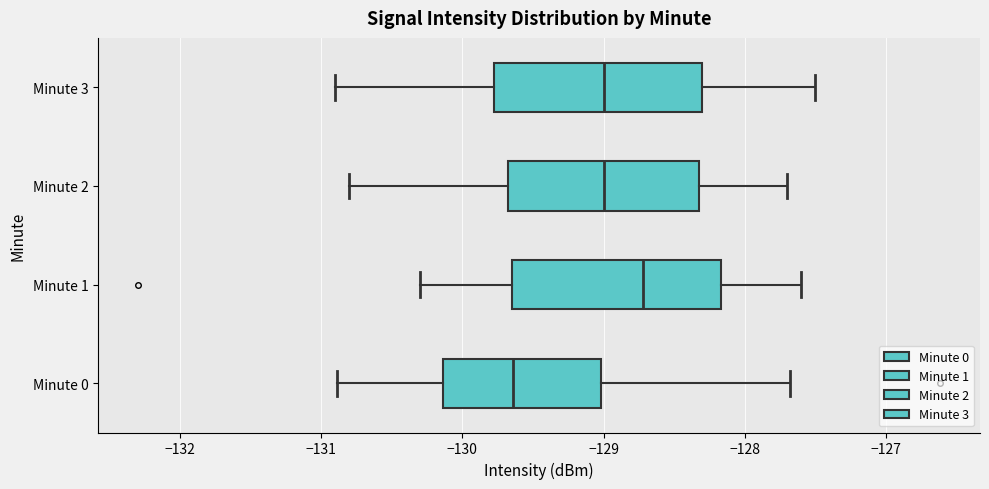

Reading bottom to top, transcribe this box plot: for each box, give where its median line is, the range the box spans, and where its two whiskers end, as read against the x-axis. The values are not printed on the chart, so give them approximately, as read against the axis.

Minute 0: median -129.6, box -130.1 to -129.0, whiskers -130.9 to -127.7
Minute 1: median -128.7, box -129.6 to -128.2, whiskers -130.3 to -127.6
Minute 2: median -129.0, box -129.7 to -128.3, whiskers -130.8 to -127.7
Minute 3: median -129.0, box -129.8 to -128.3, whiskers -130.9 to -127.5